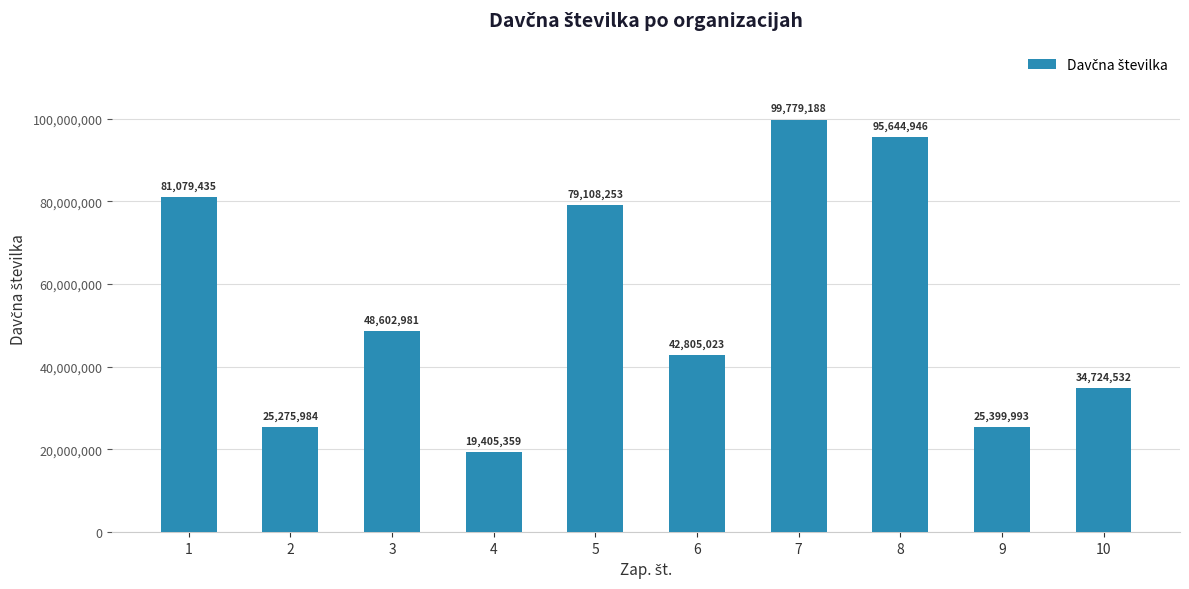

List the labels in order of value, smallest first.

4, 2, 9, 10, 6, 3, 5, 1, 8, 7